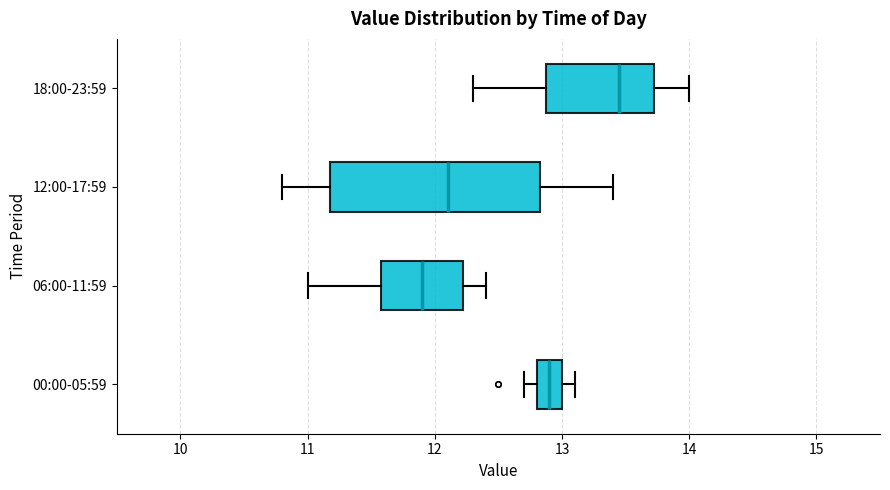

Reading bottom to top, read every box against the x-axis: the position of its median line, the range the box covers, and the ends of its whiskers. The values are not printed on the chart, so give them approximately, as read against the axis.

00:00-05:59: median 12.9, box 12.8 to 13.0, whiskers 12.7 to 13.1
06:00-11:59: median 11.9, box 11.6 to 12.2, whiskers 11.0 to 12.4
12:00-17:59: median 12.1, box 11.2 to 12.8, whiskers 10.8 to 13.4
18:00-23:59: median 13.5, box 12.9 to 13.7, whiskers 12.3 to 14.0